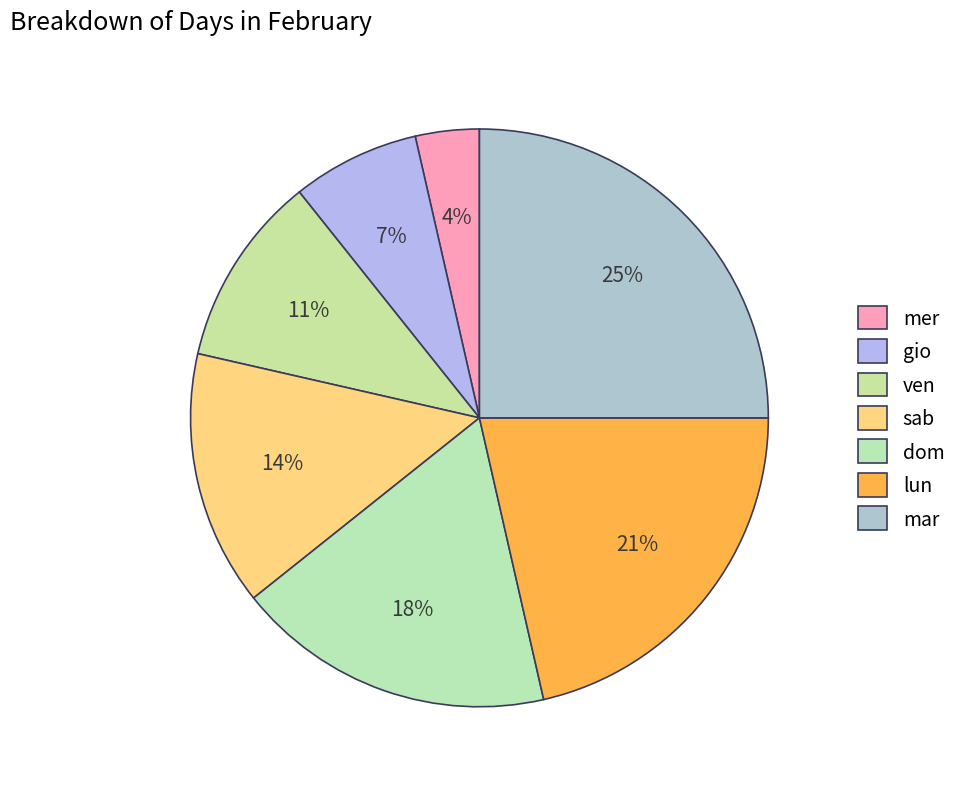

Which category has the biggest portion of the pie?

mar